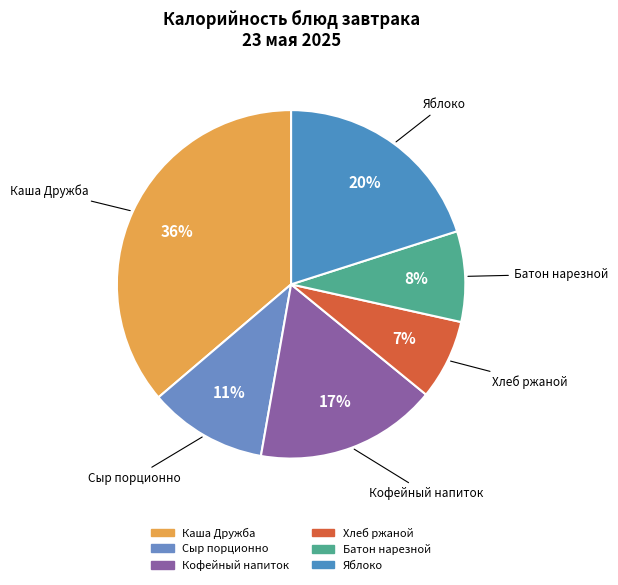

Approximately how many times larger is the value at Хлеб ржаной compared to Кофейный напиток?

0.4